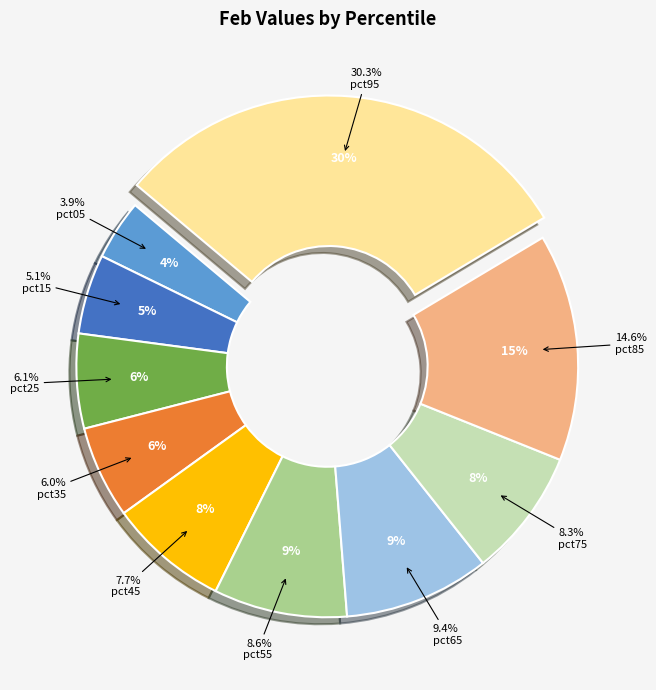

The pct05 slice represents 1% of the pie. True or false?

False